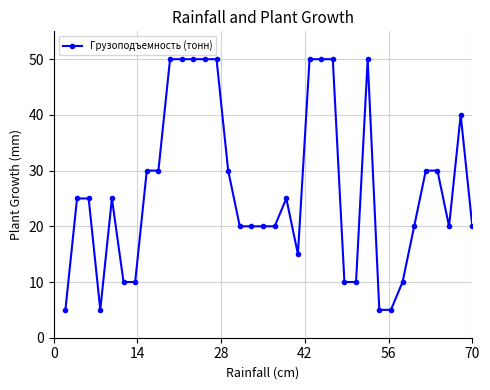

What is the value of the 31st point from the left?

20